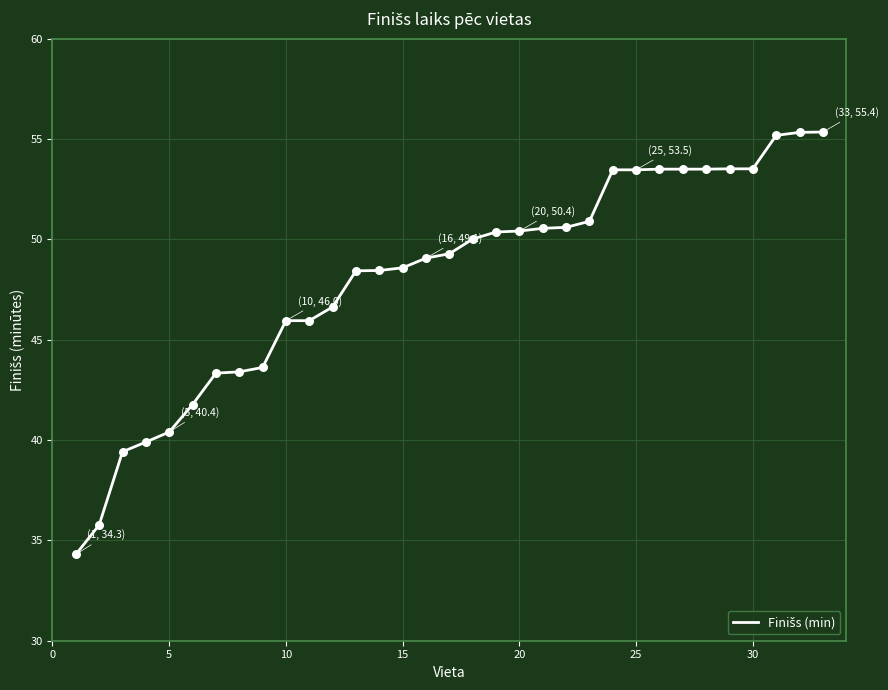

What is the maximum value shown in the chart?

55.4